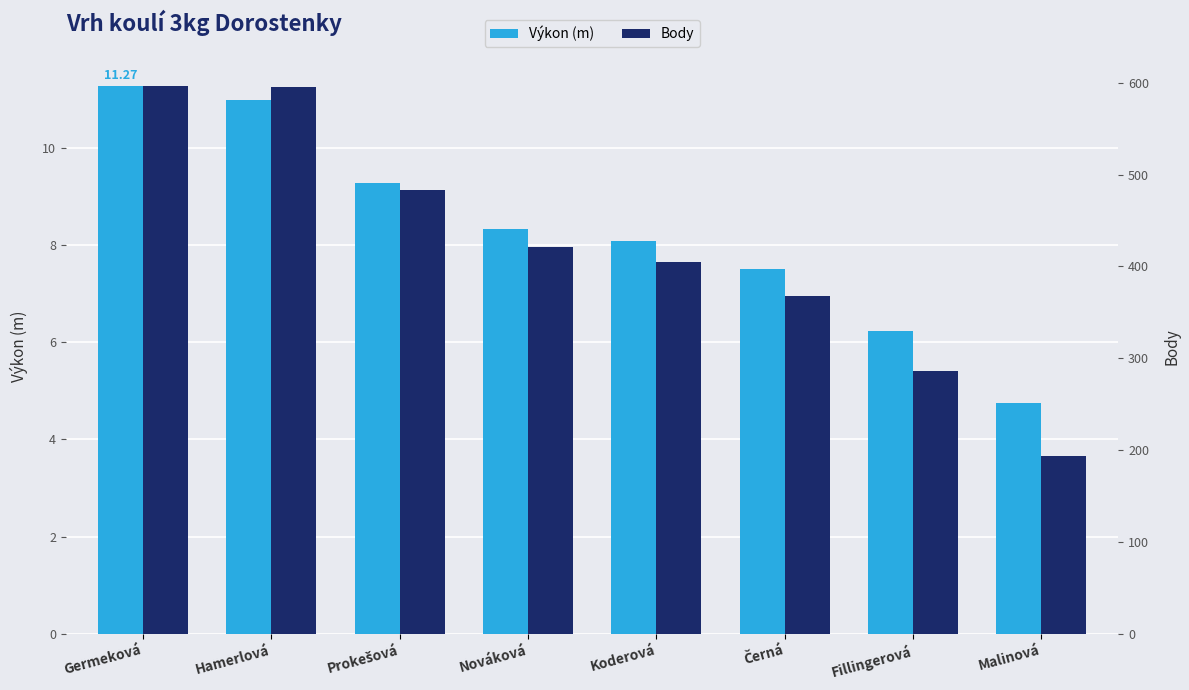

Are the bars grouped side by side (vs. stacked)?

Yes